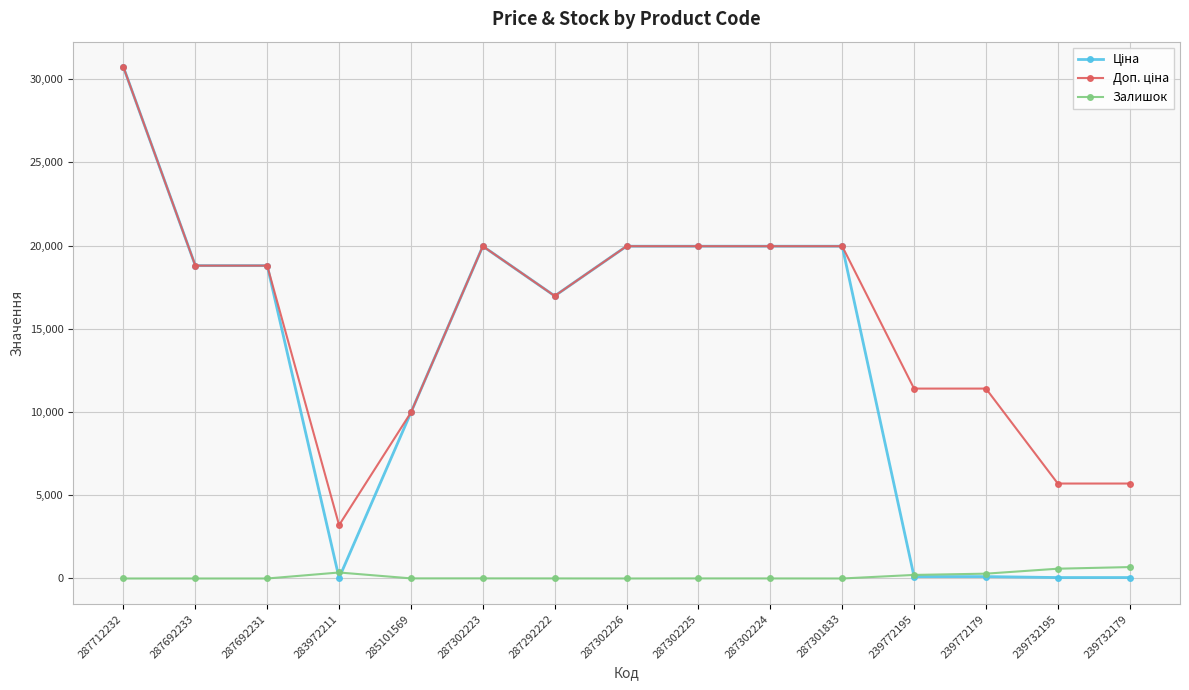

What is the greatest value displayed?

30717.1